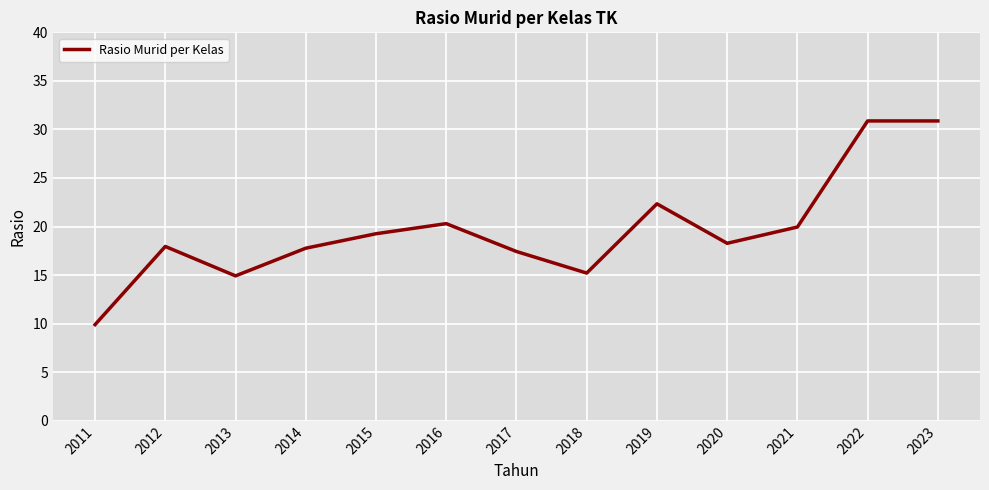

What is the difference between the second highest and second lowest values?

16.0